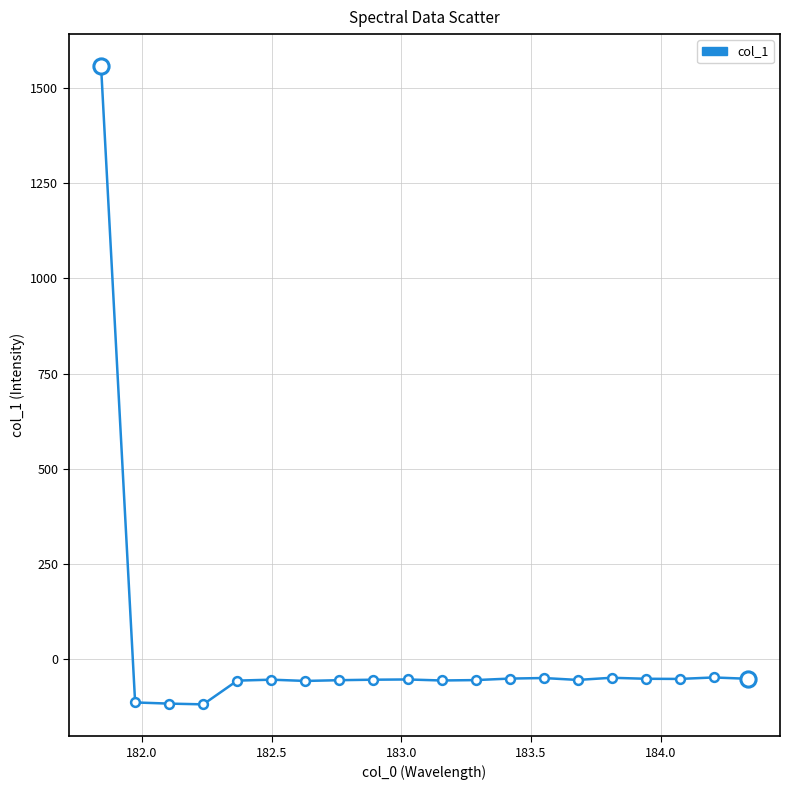

What is the smallest value displayed?

-118.7